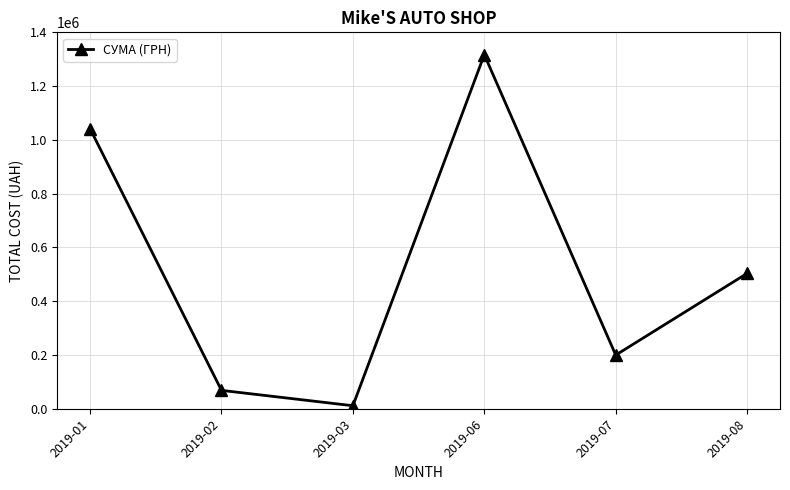

What is the difference between the maximum and minimum values?

1305374.7